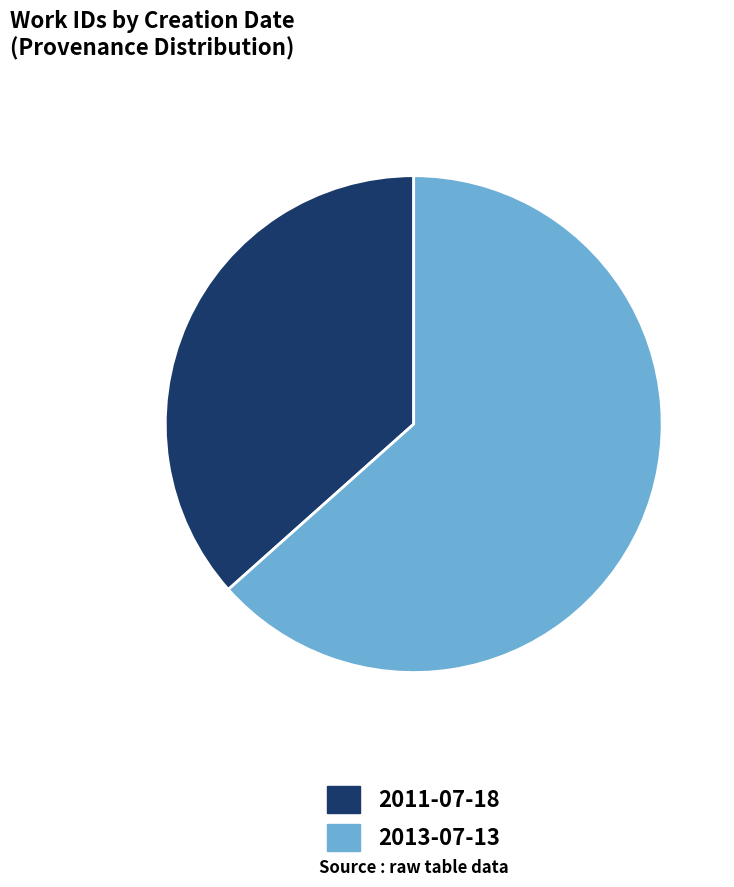

What is the largest slice in the pie chart?

2013-07-13